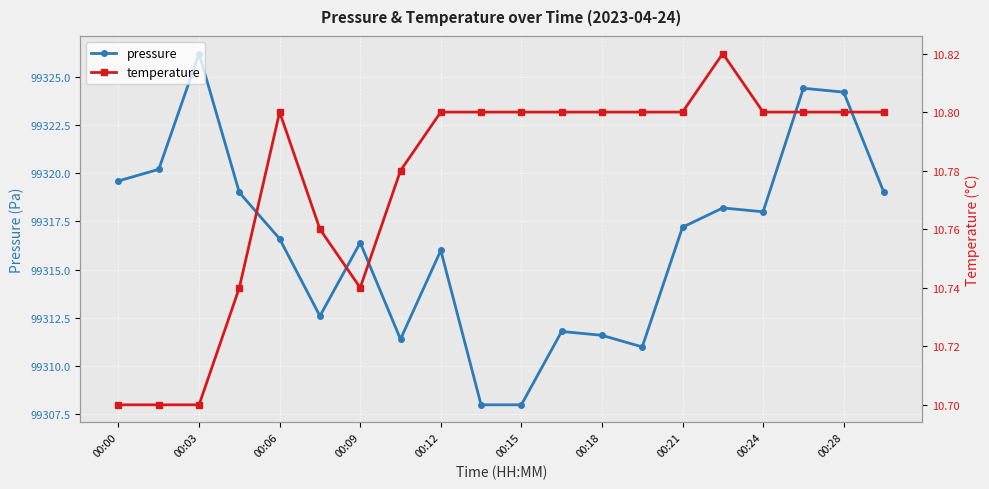

True or false: temperature and pressure intersect in this chart.

False